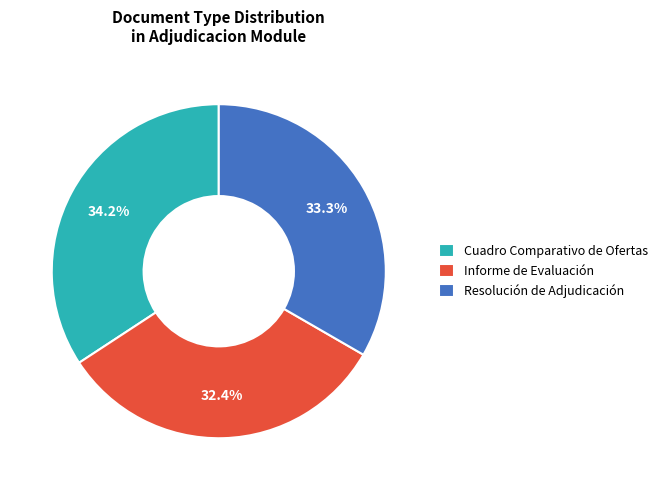

Is Cuadro Comparativo de Ofertas the majority of the pie?

No